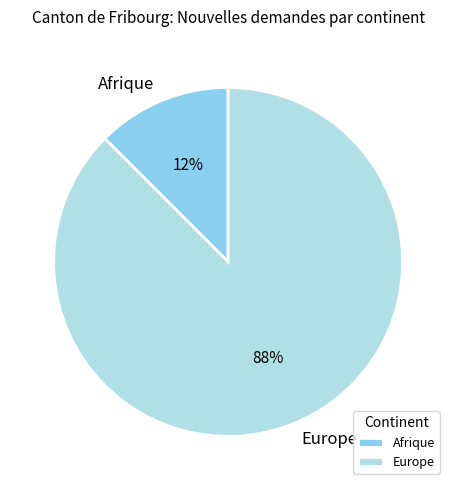

Which category has the smallest portion of the pie?

Afrique